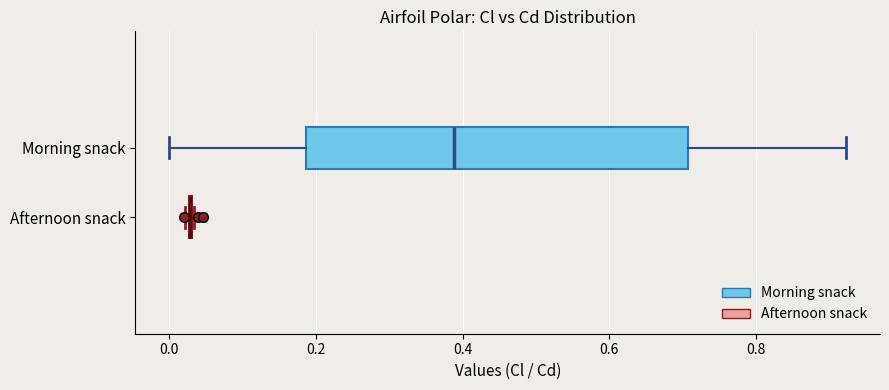

Comparing the boxes themselves (not the whiskers), which one is the widest?

Morning snack